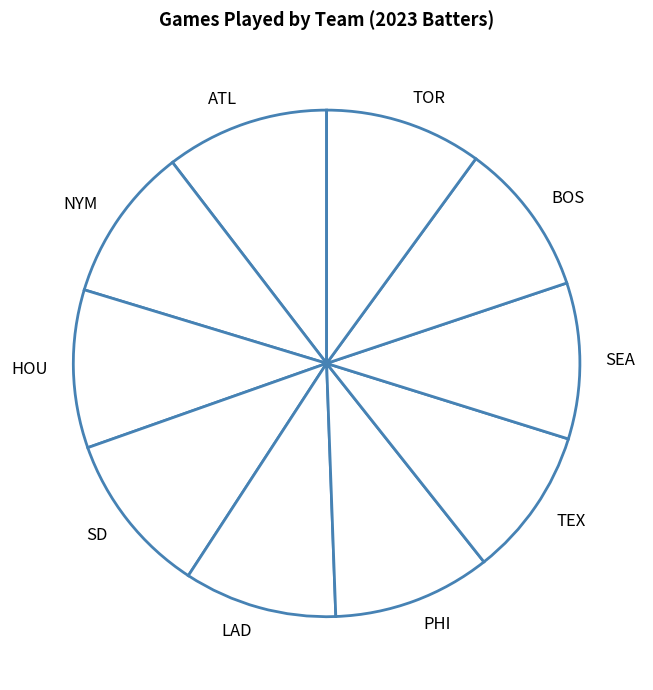

Is the sum of SD and LAD greater than half?

No